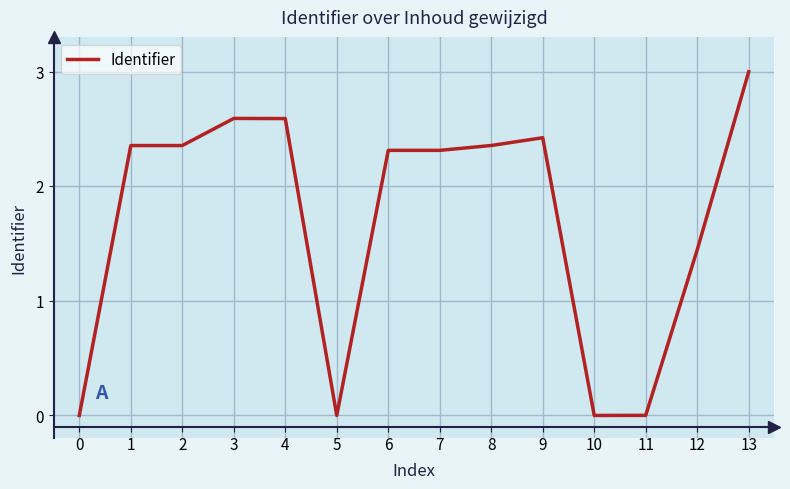

The value at 1 is 2.4. True or false?

True